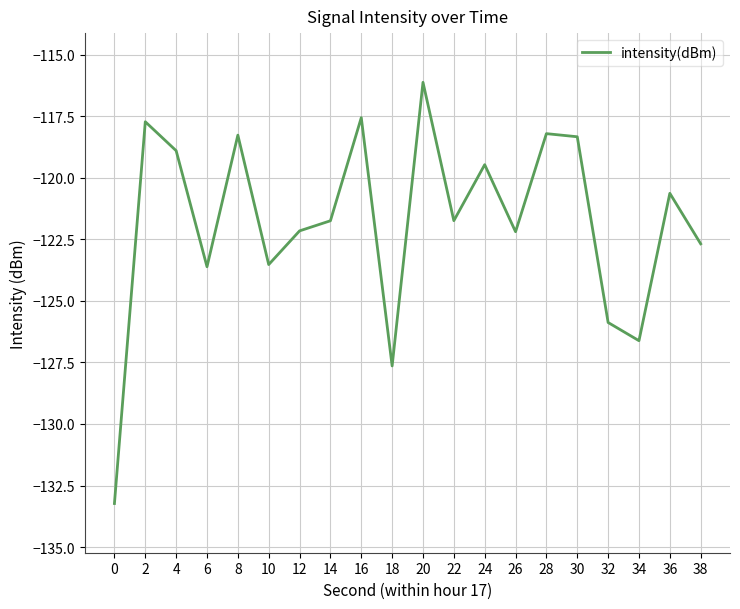

How many lines are shown in the chart?

1